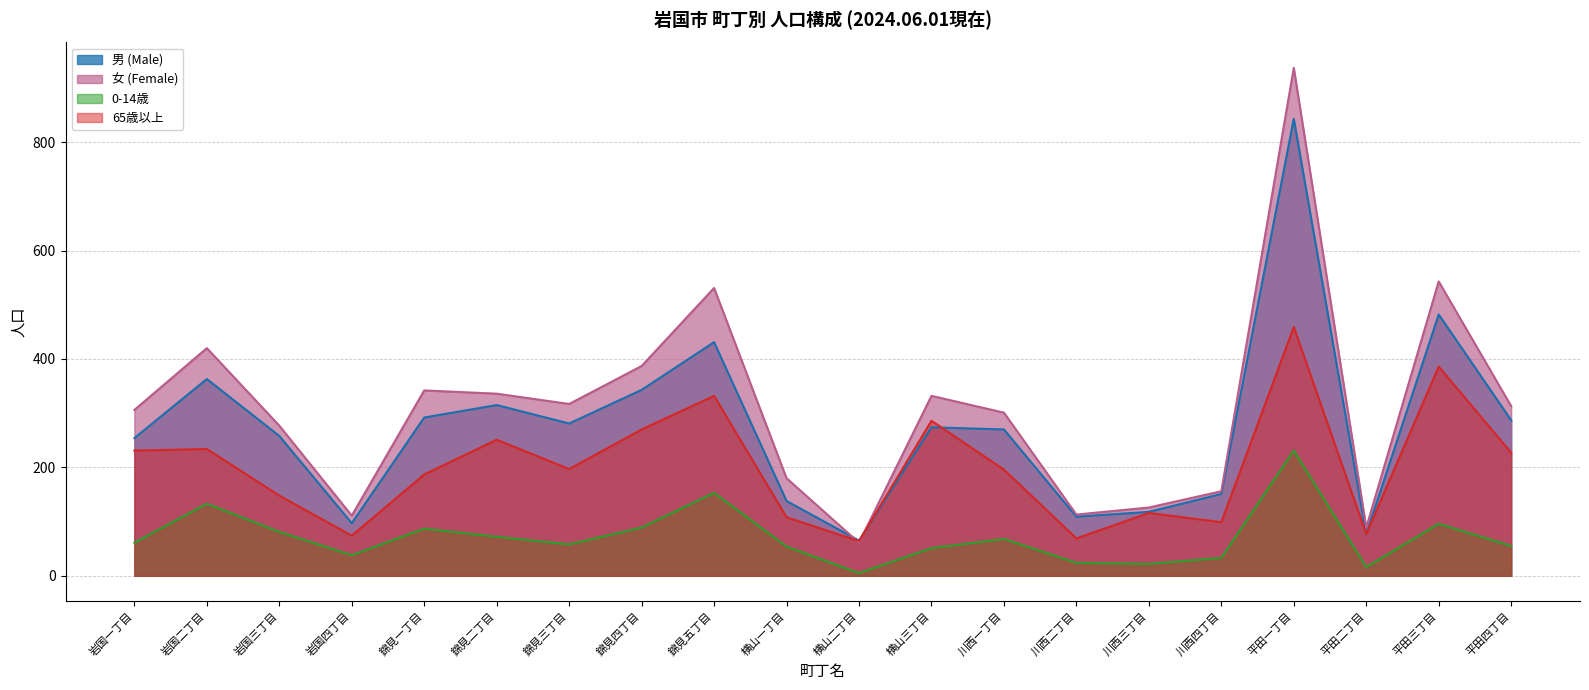

What is the total value across all series at 平田四丁目?

882